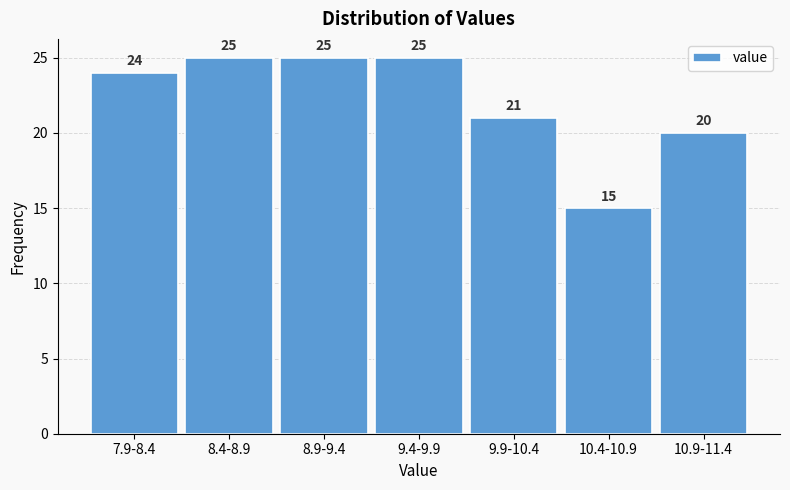

Reading left to right, list all the values displayed in this chart.

7.9-8.4=24	8.4-8.9=25	8.9-9.4=25	9.4-9.9=25	9.9-10.4=21	10.4-10.9=15	10.9-11.4=20